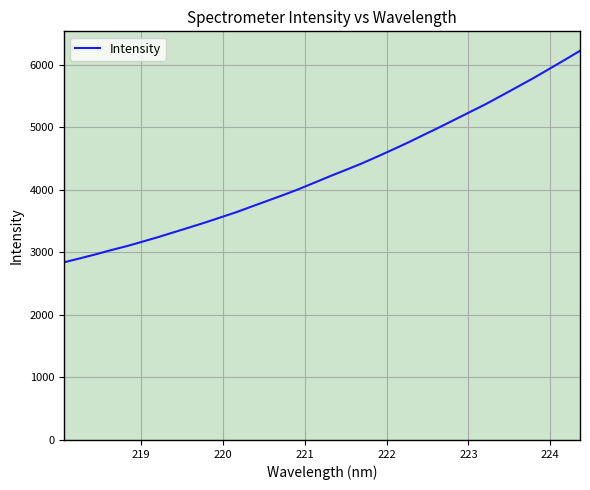

How many categories are shown in the chart?

34